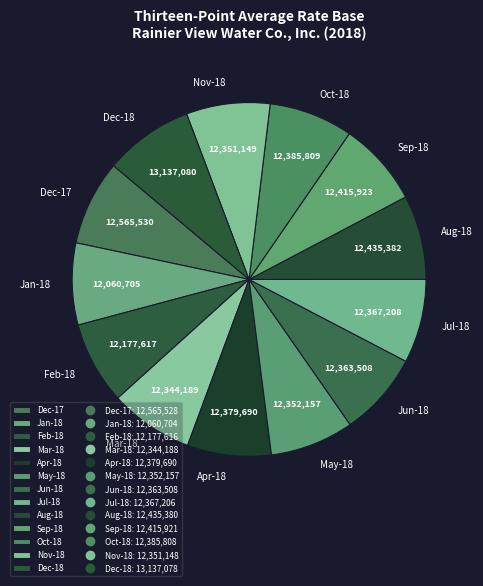

Combined, do Sep-18 and Apr-18 account for over 50%?

No